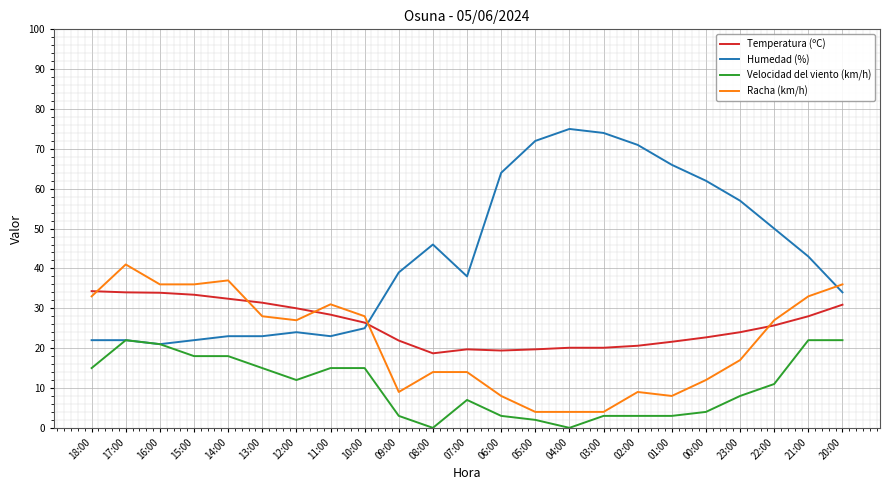

Which series has the largest range (max minus min)?

Humedad (%)